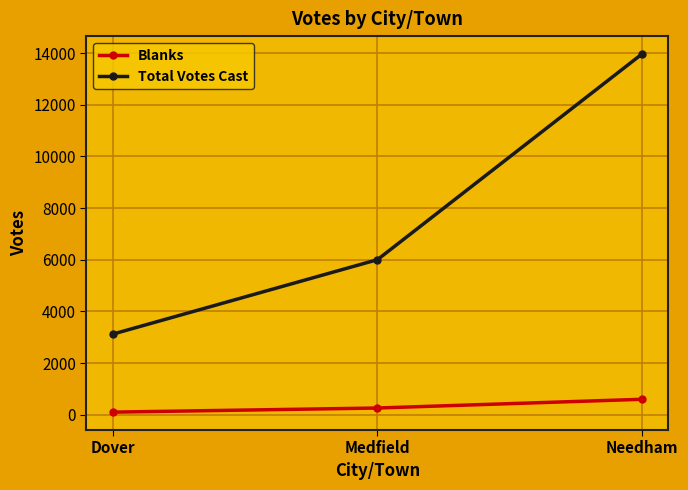

What is the average value of the Total Votes Cast series?

7697